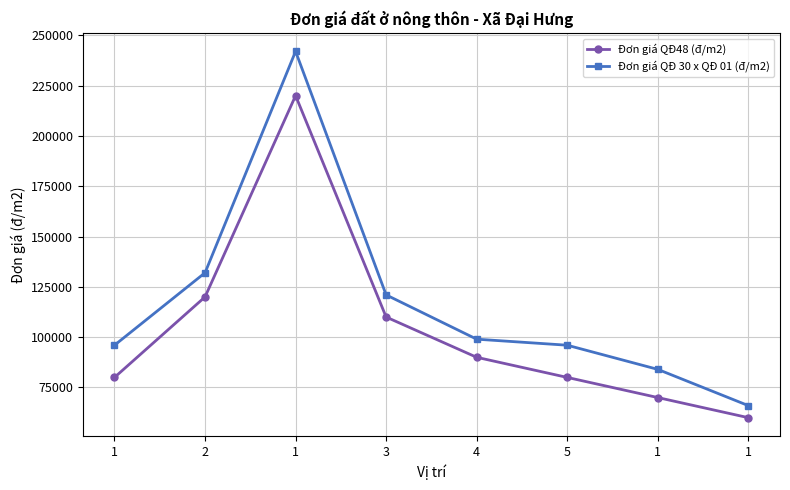

Does the chart have visible grid lines?

Yes